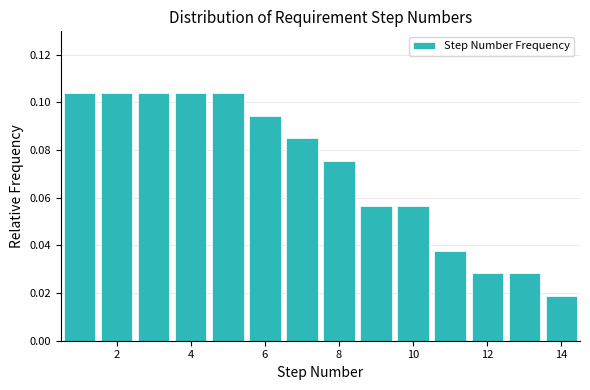

Reading left to right, list every bar in this chart as the range it spans on the x-axis followed by its height. Neither the bar edges nor the heights are printed on the chart, so give them approximately, as read against the axes.

0.5 to 1.5: 0.104
1.5 to 2.5: 0.104
2.5 to 3.5: 0.104
3.5 to 4.5: 0.104
4.5 to 5.5: 0.104
5.5 to 6.5: 0.094
6.5 to 7.5: 0.084
7.5 to 8.5: 0.076
8.5 to 9.5: 0.056
9.5 to 10.5: 0.056
10.5 to 11.5: 0.038
11.5 to 12.5: 0.028
12.5 to 13.5: 0.028
13.5 to 14.5: 0.018